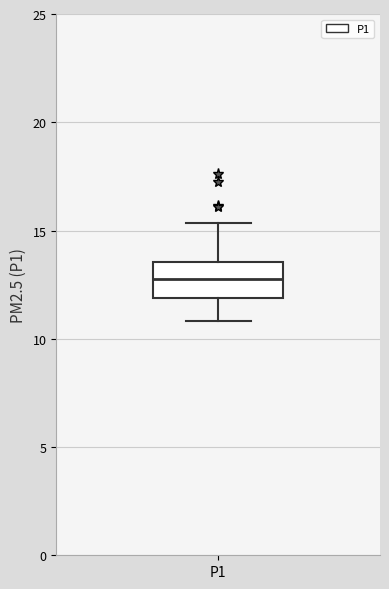

Transcribe this box plot: give where the median line is, the range the box spans, and where the two whiskers end, as read against the y-axis. The values are not printed on the chart, so give them approximately, as read against the axis.

median 13.0, box 12.0 to 13.5, whiskers 11.0 to 15.5